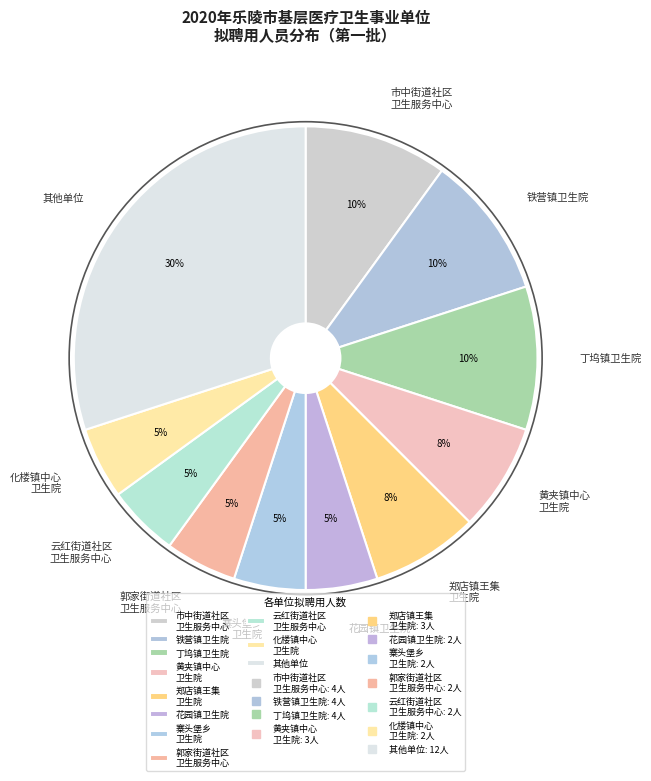

Approximately how many times larger is the value at 市中街道社区 卫生服务中心 compared to 其他单位?

0.3